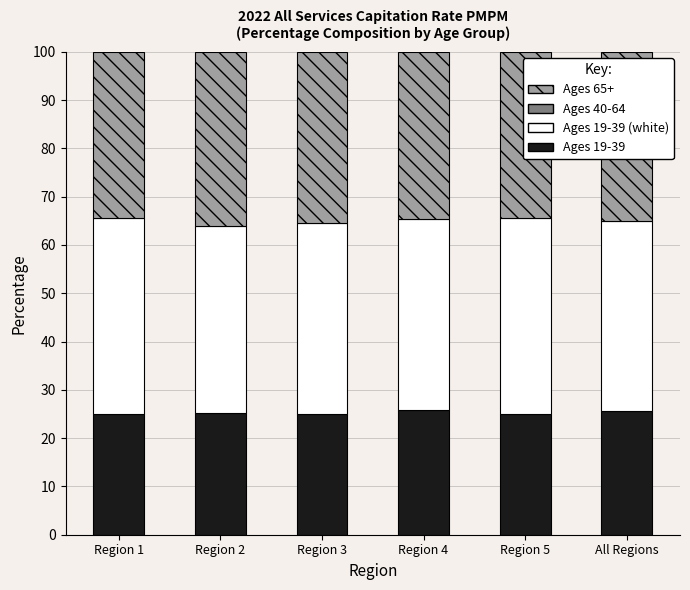

What is the sum of all Ages 19-39 values?

151.7